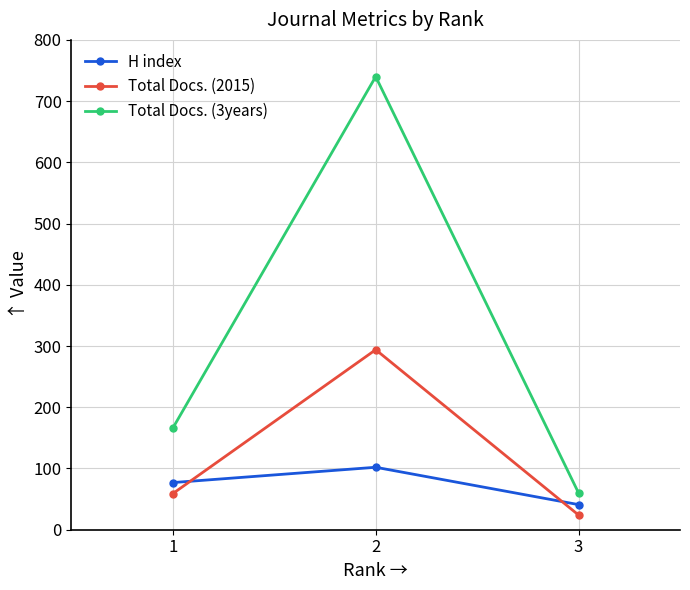

Between 2 and 3, which series saw the biggest shift?

Total Docs. (3years)